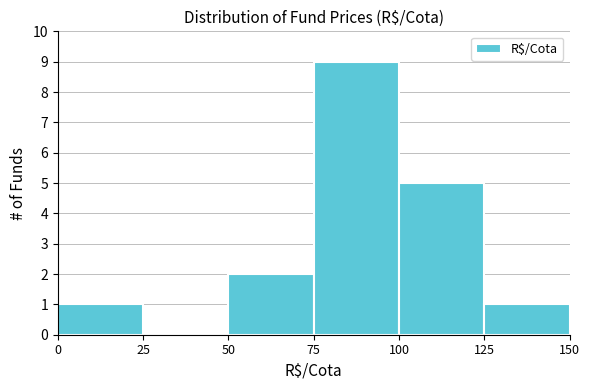

Reading left to right, transcribe this chart: for each bar, give the range it covers on the x-axis and its height. The values are not printed on the chart, so give them approximately, as read against the axis.

0 to 25: 1
25 to 50: 0
50 to 75: 2
75 to 100: 9
100 to 125: 5
125 to 150: 1